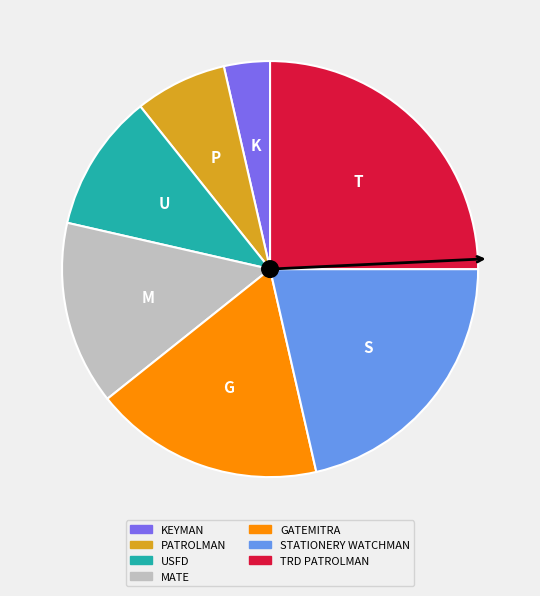

Rank the categories by value from highest to lowest.

TRD PATROLMAN, STATIONERY WATCHMAN, GATEMITRA, MATE, USFD, PATROLMAN, KEYMAN